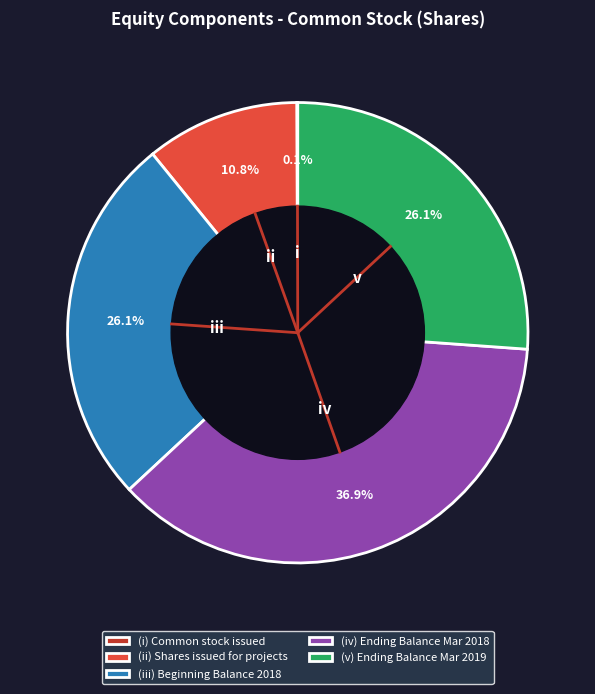

What is the largest slice in the pie chart?

(iv) Ending Balance Mar 2018